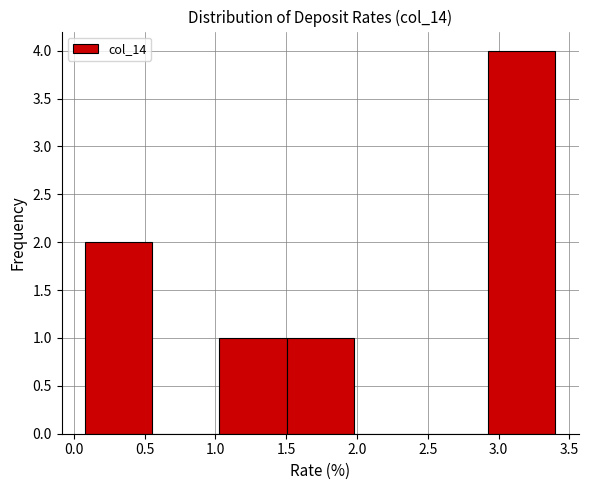

Reading left to right, transcribe this chart: for each bar, give the range it covers on the x-axis and its height. Neither the bar edges nor the heights are printed on the chart, so give them approximately, as read against the axes.

0.10 to 0.55: 2
0.55 to 1.05: 0
1.05 to 1.50: 1
1.50 to 2.00: 1
2.00 to 2.45: 0
2.45 to 2.95: 0
2.95 to 3.40: 4